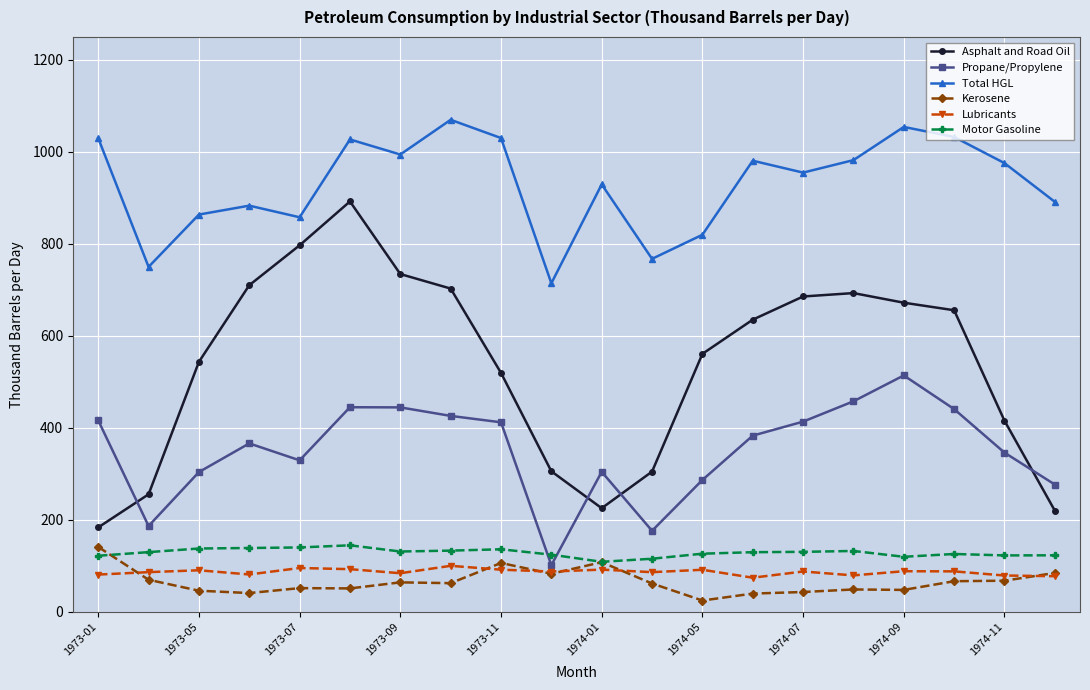

Which series has the largest total across all categories?

Total HGL